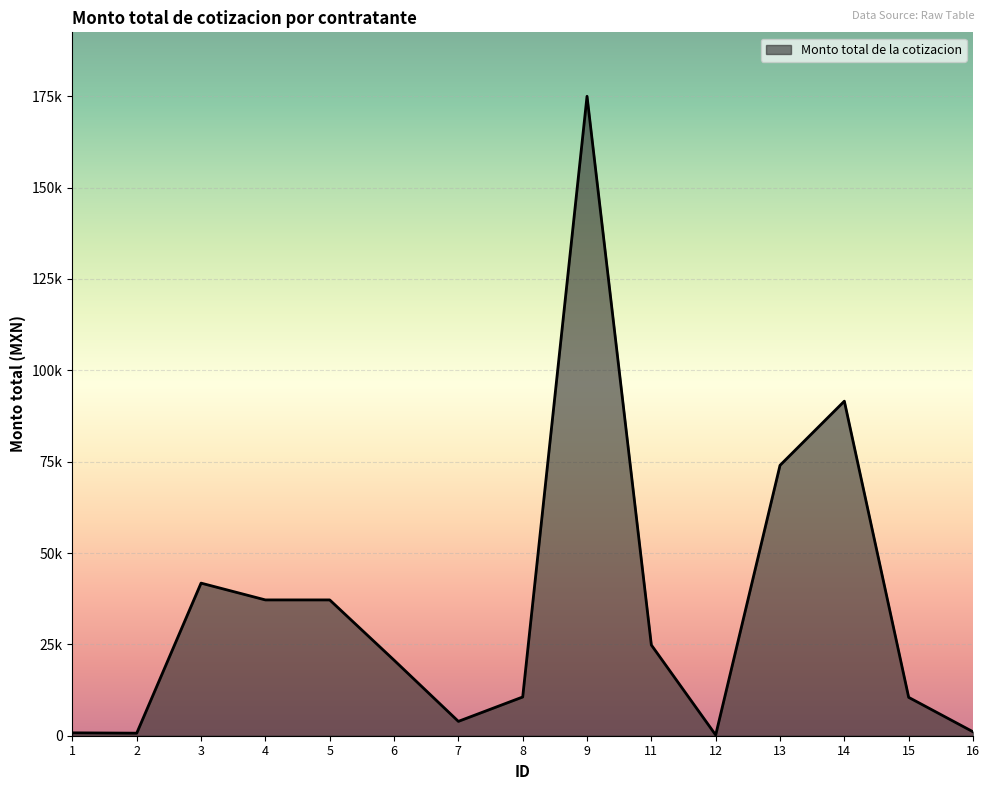

Does the chart have visible grid lines?

Yes